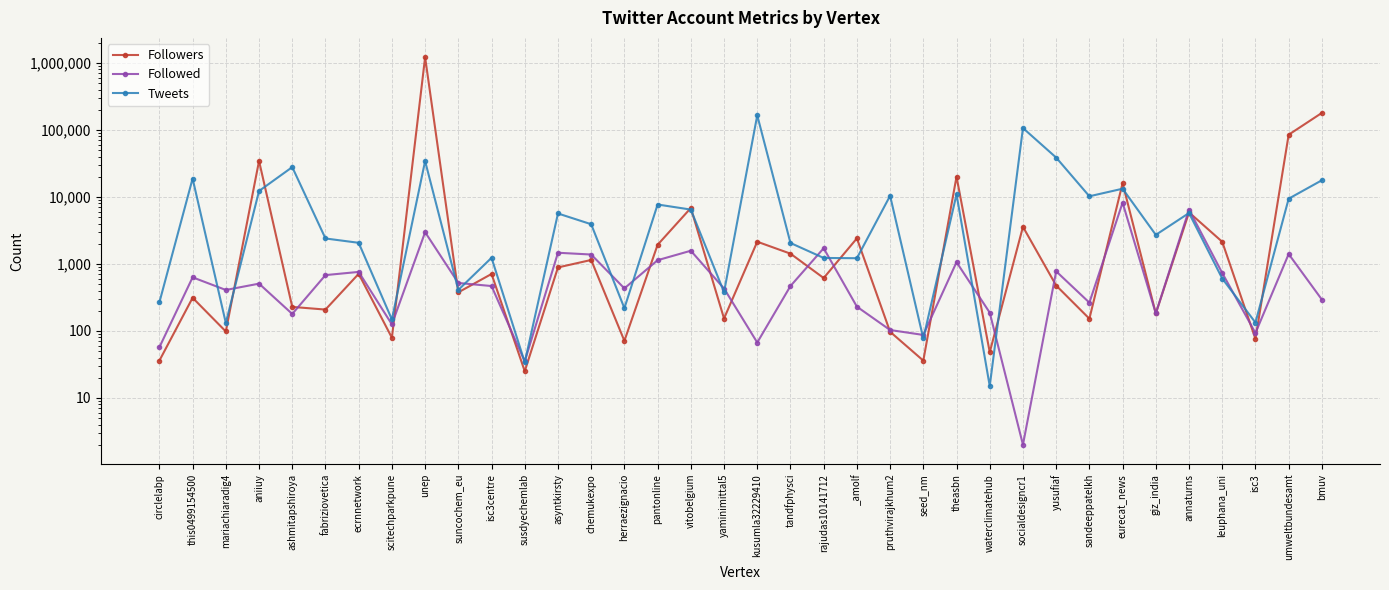

At which category is the sum across all series the highest?

unep